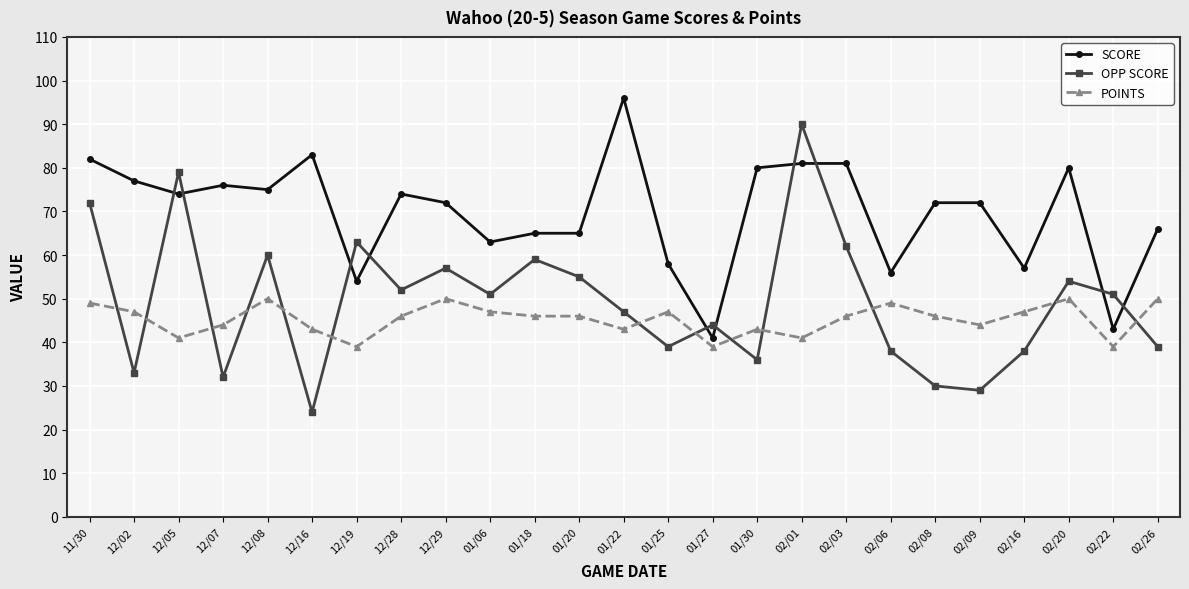

What is the sum of all POINTS values?

1132